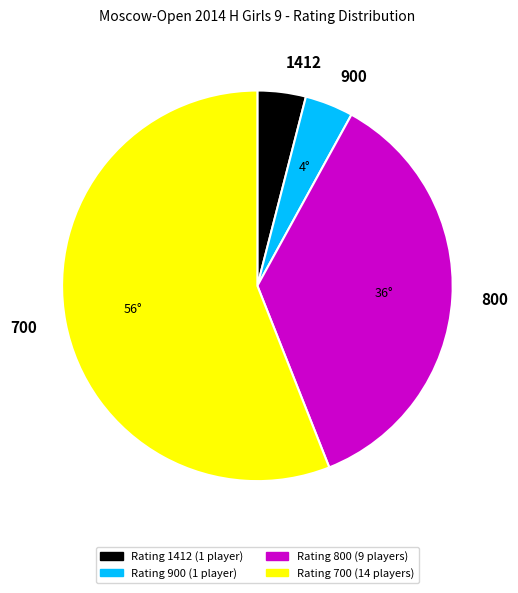

Is 700 the majority of the pie?

Yes